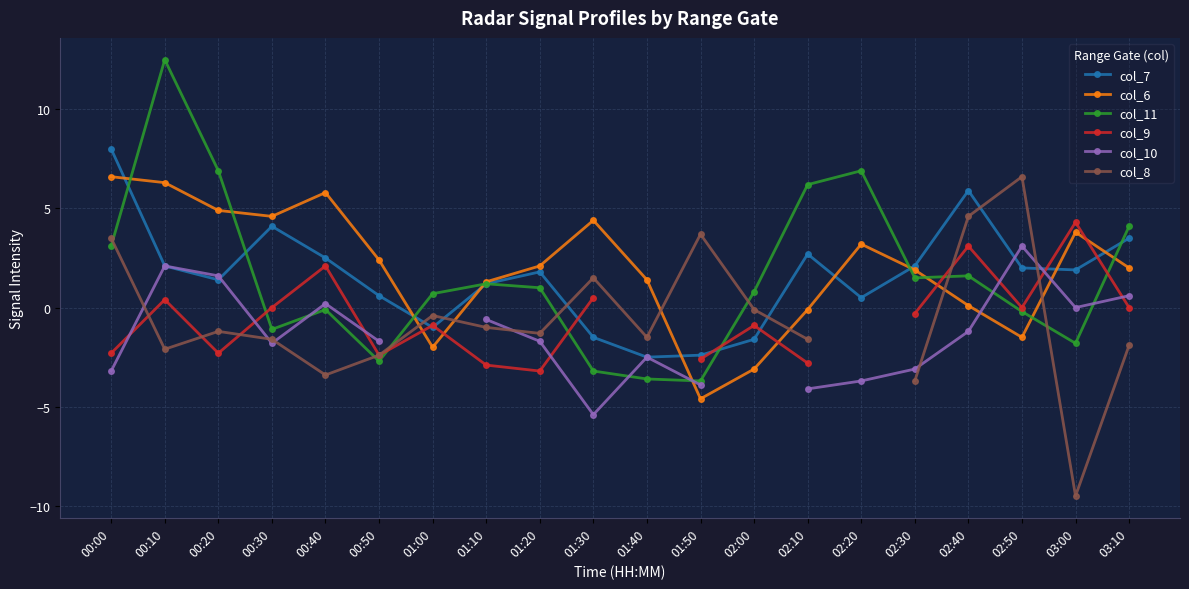

What is the sum of all col_7 values?

31.3